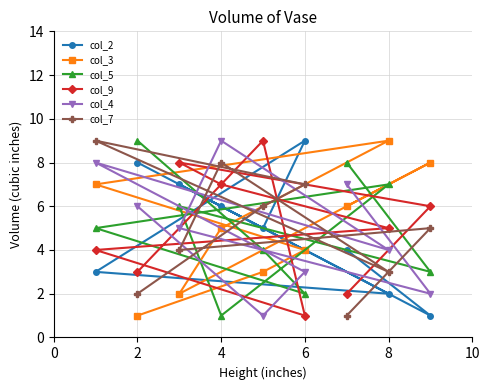

What is the maximum value shown in the chart?

9